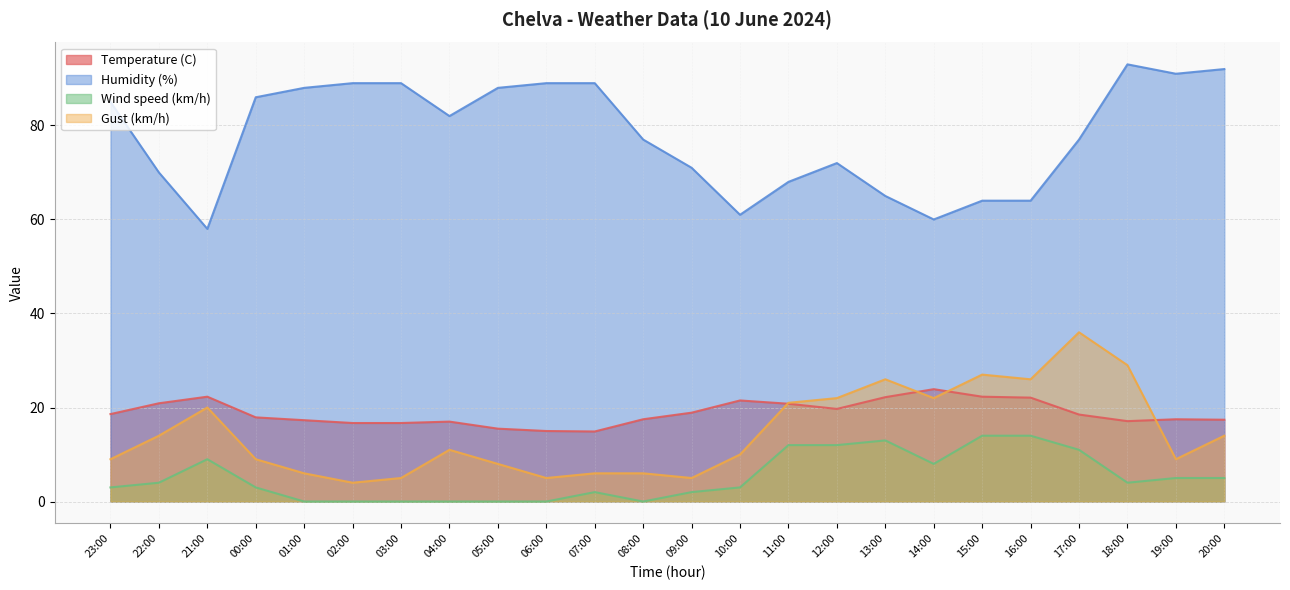

The value of Temperature (C) at 20:00 is 24.3. True or false?

False